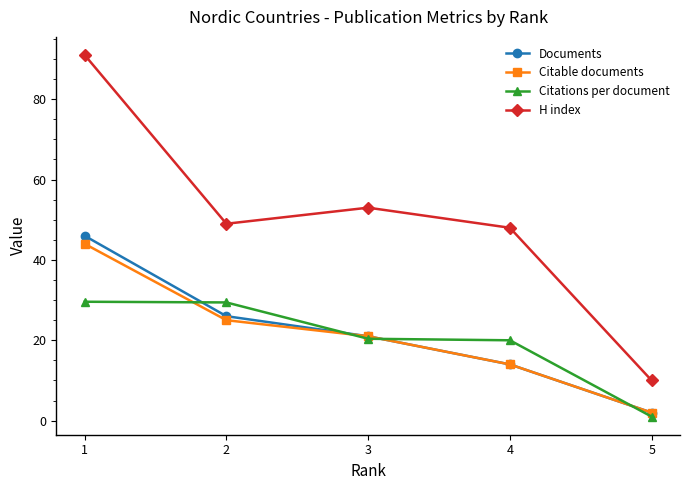

Where does the Citable documents series first go above 21?

1